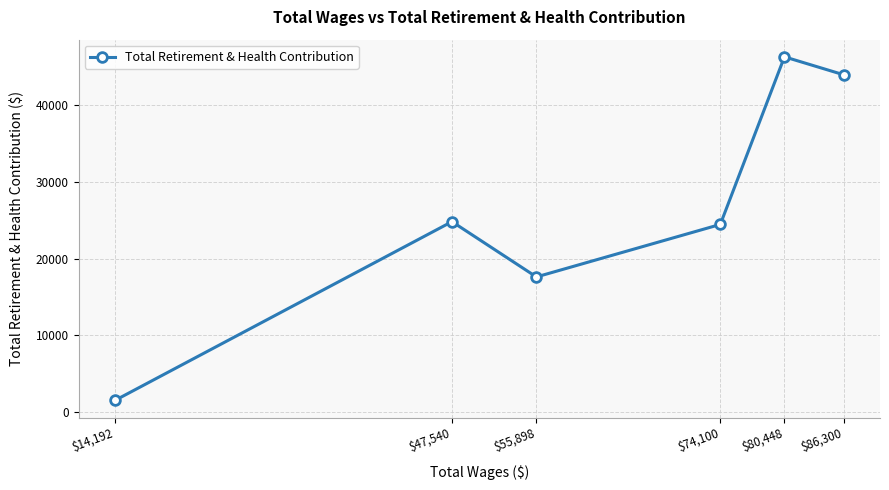

Where is the data nearest to the value 23924?

$74,100